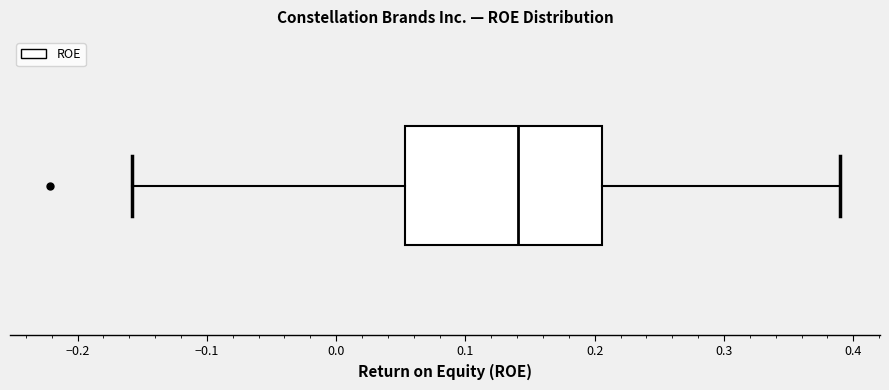

Read this box plot against the x-axis: the position of the median line, the range covered by the box, and the ends of both whiskers. The values are not printed on the chart, so give them approximately, as read against the axis.

median 0.14, box 0.05 to 0.21, whiskers -0.16 to 0.39